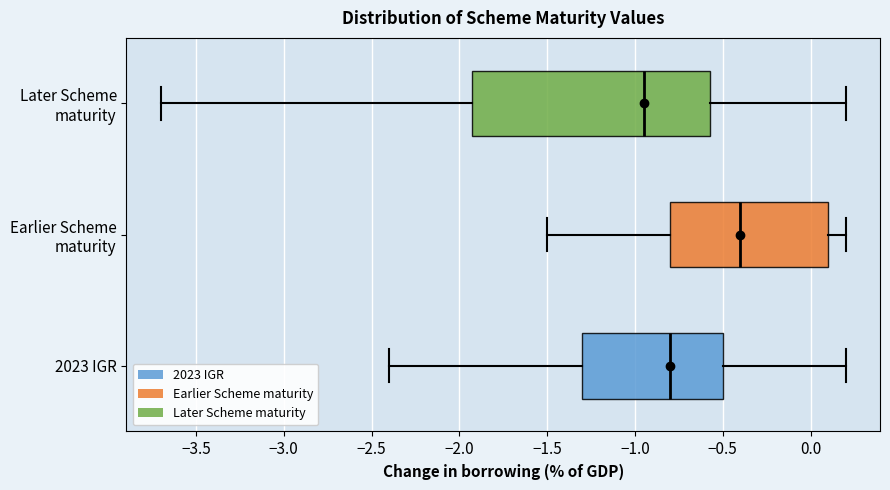

Reading bottom to top, transcribe this box plot: for each box, give where its median line is, the range the box spans, and where its two whiskers end, as read against the x-axis. The values are not printed on the chart, so give them approximately, as read against the axis.

2023 IGR: median -0.80, box -1.30 to -0.50, whiskers -2.40 to 0.20
Earlier Scheme maturity: median -0.40, box -0.80 to 0.10, whiskers -1.50 to 0.20
Later Scheme maturity: median -0.95, box -1.90 to -0.55, whiskers -3.70 to 0.20